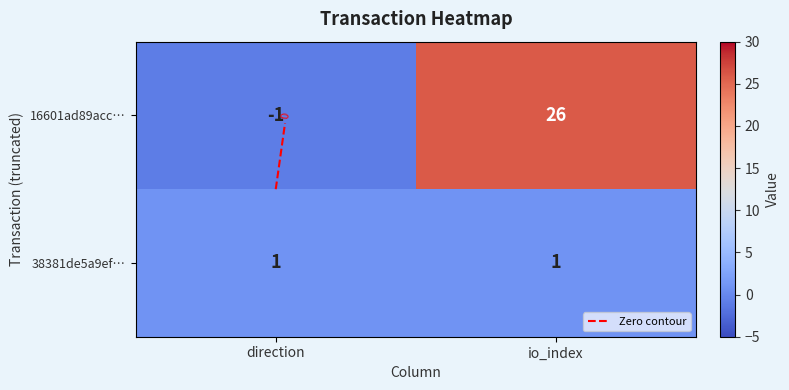

Which series has the widest spread of values?

16601ad89acc…